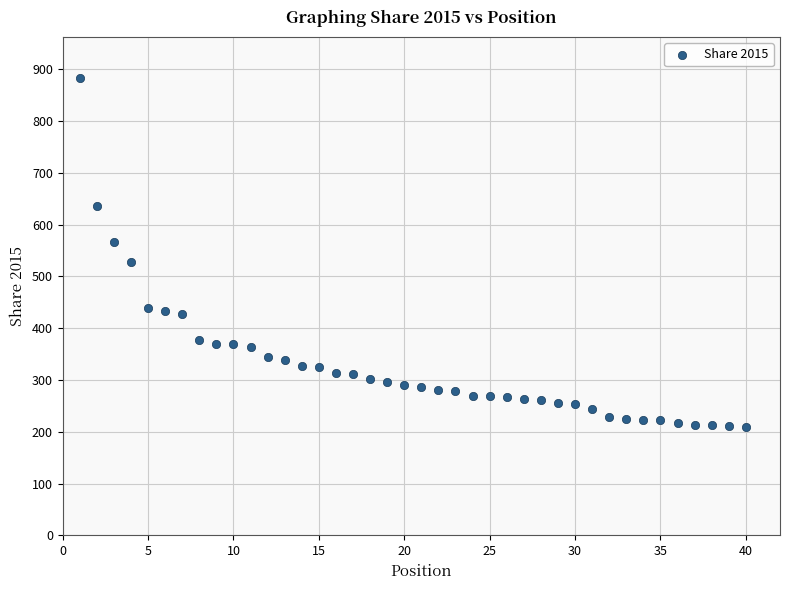

What is the range of X values (max minus min)?

39.0